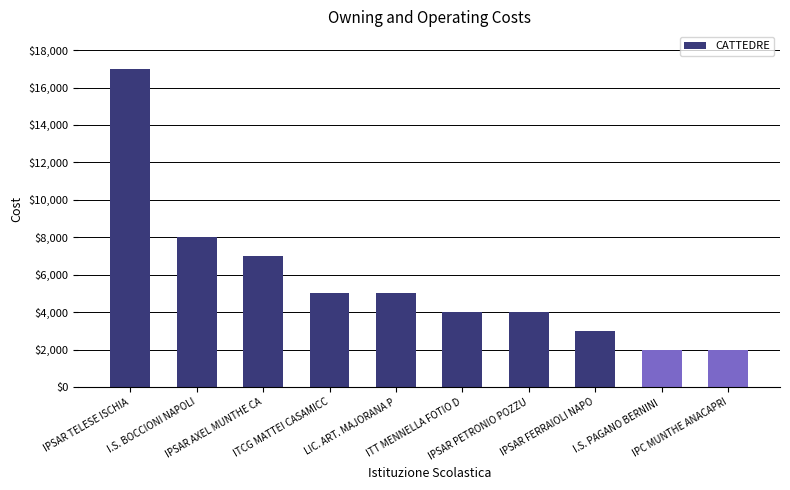

At which category does the chart reach its peak across all series?

IPSAR TELESE ISCHIA